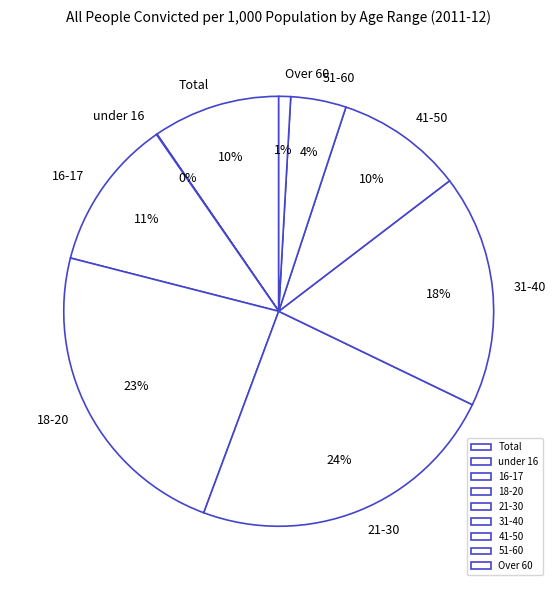

Is the sum of 51-60 and 16-17 greater than half?

No